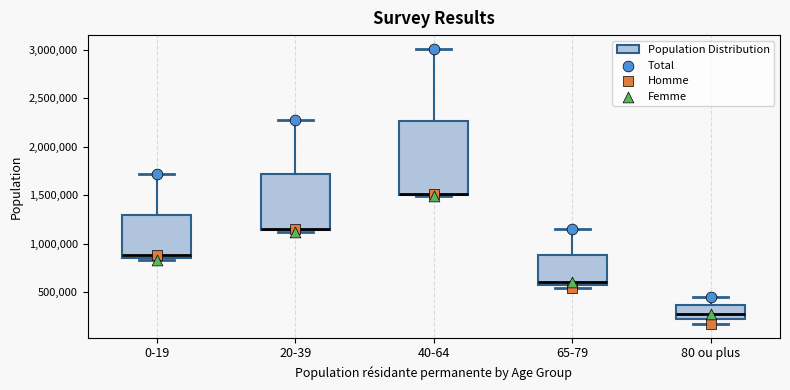

Reading left to right, transcribe this box plot: for each box, give where its median line is, the range the box spans, and where its two whiskers end, as read against the y-axis. The values are not printed on the chart, so give them approximately, as read against the axis.

0-19: median 900000, box 850000 to 1300000, whiskers 850000 (just below the box's lower edge) to 1700000
20-39: median 1150000 (just above the box's lower edge), box 1150000 to 1700000, whiskers 1100000 to 2250000
40-64: median 1500000 (drawn on the box's lower edge), box 1500000 to 2250000, whiskers 1500000 to 3000000
65-79: median 600000 (just above the box's lower edge), box 600000 to 900000, whiskers 550000 to 1150000
80 ou plus: median 300000, box 250000 to 350000, whiskers 150000 to 450000